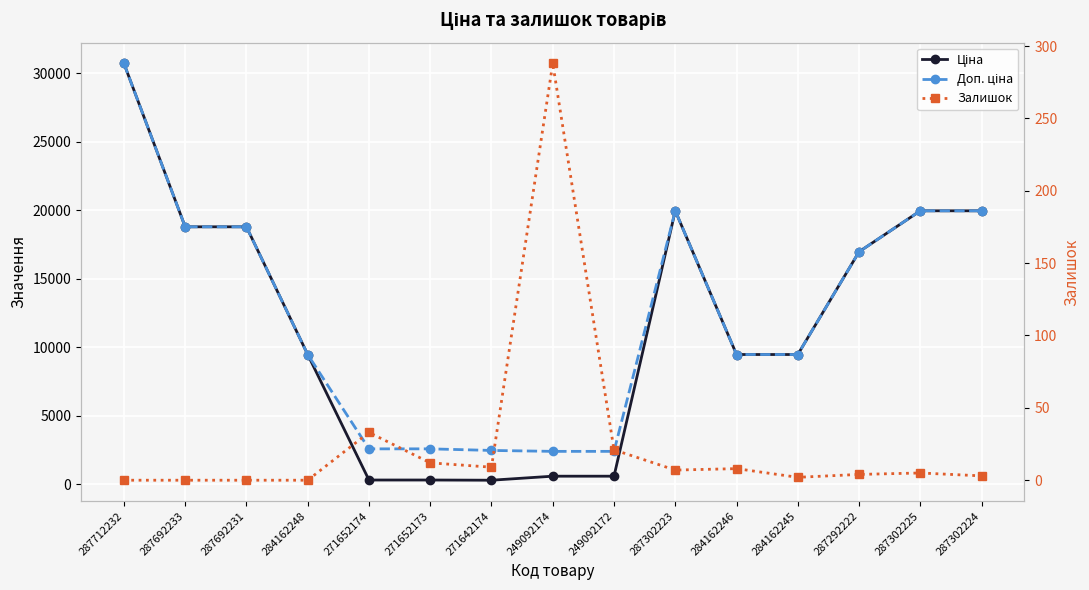

What is the label of the 8th point from the right?

249092174